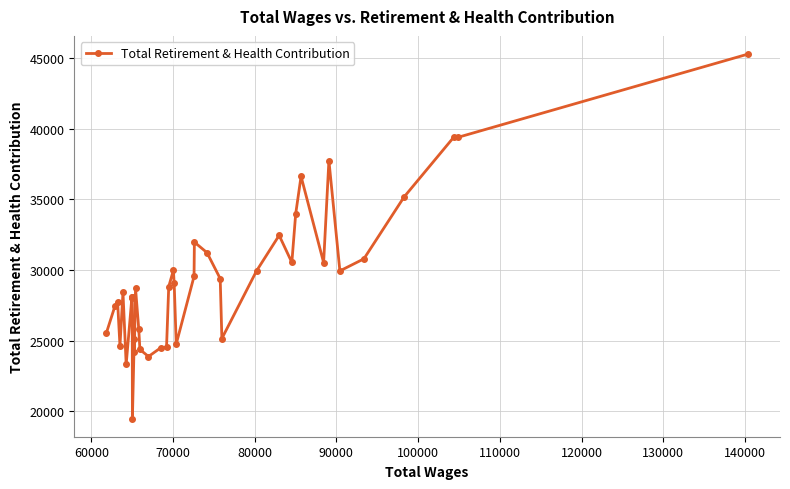

True or false: there are more than 2 points higher than both neighbors.

True